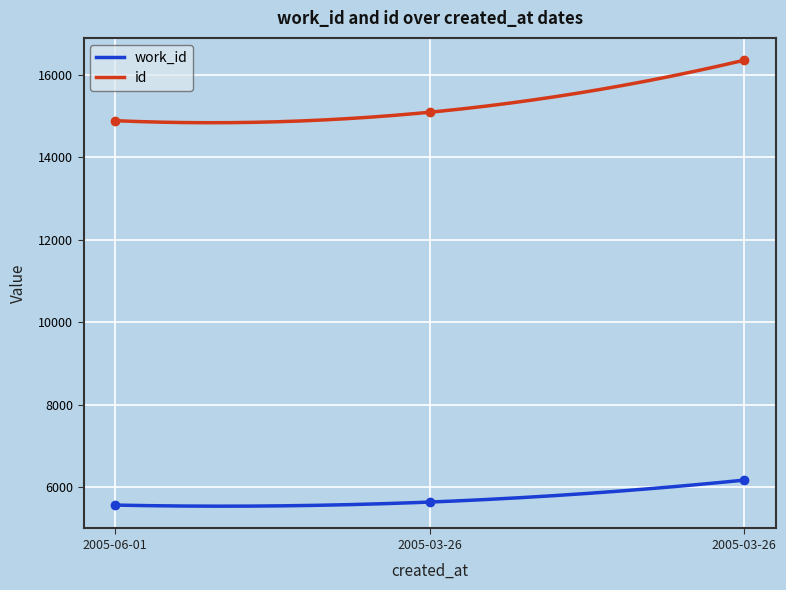

True or false: id and work_id cross at least once.

False